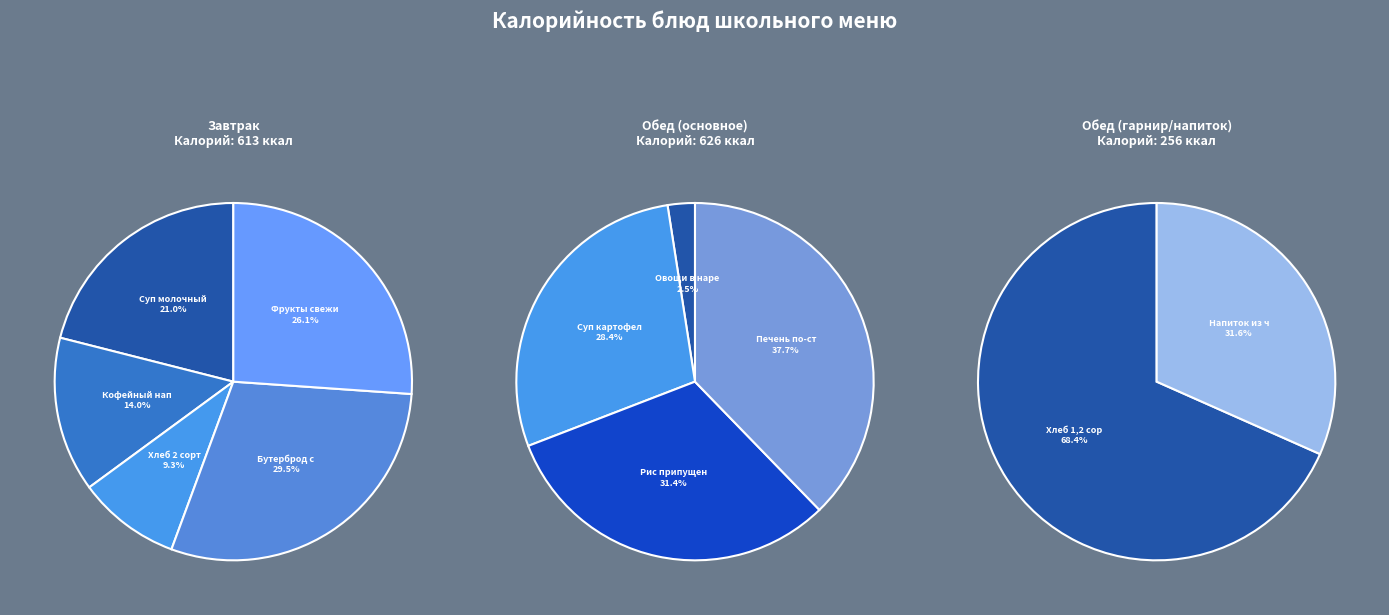

Rank the categories by value from highest to lowest.

Печень по-страгоновски, Рис припущенный с маслом, Бутерброд с сыром, Суп картофельный с клёцками, Хлеб 1,2 сорт, Фрукты свежие (банан), Суп молочный с гречкой, Кофейный напиток, Напиток из чернослива, Хлеб 2 сорт, Овощи в нарезке (перец)